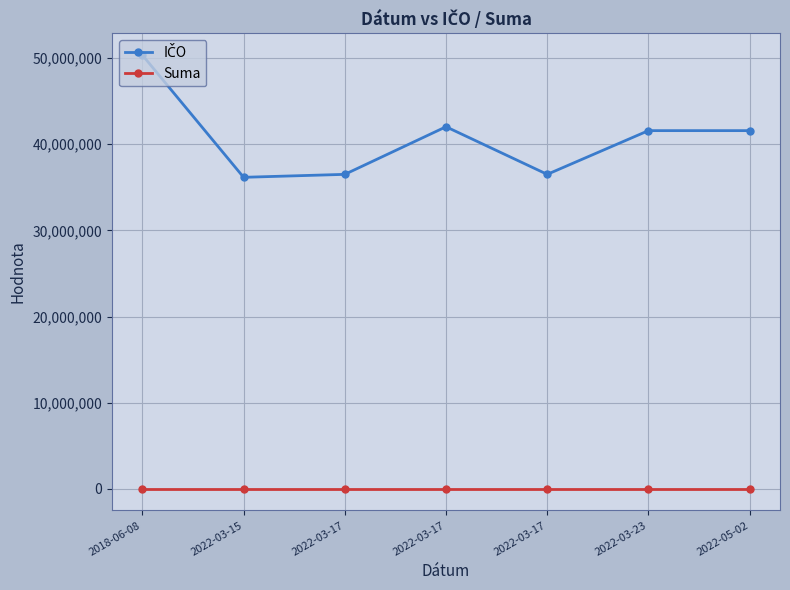

What is the label of the 5th point from the right?

2022-03-17